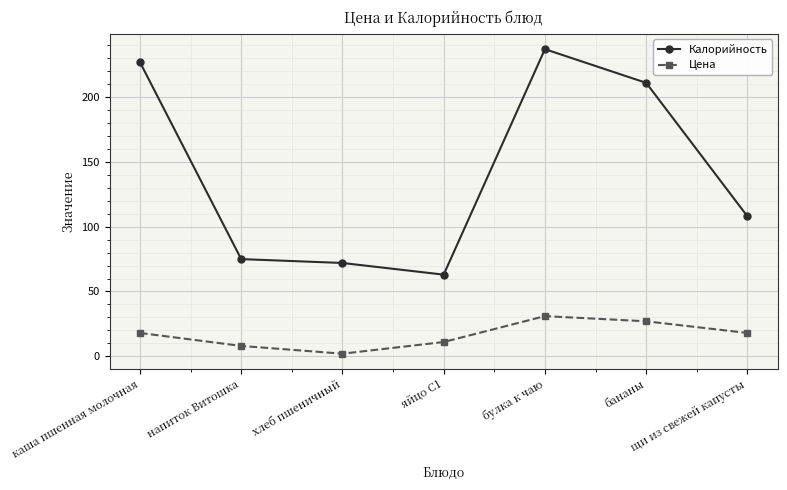

True or false: Цена has more than 1 points higher than both neighbors.

False